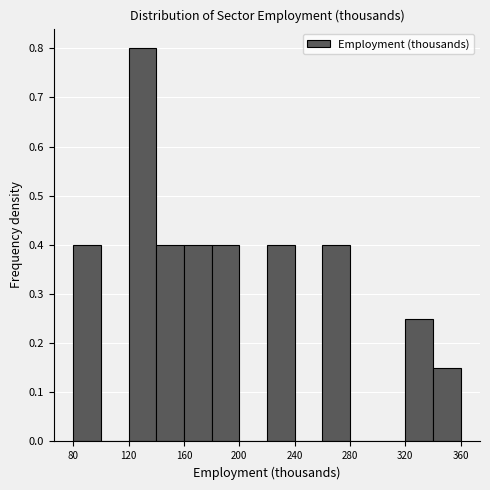

Reading left to right, transcribe this chart: for each bar, give the range it covers on the x-axis and its height. The values are not printed on the chart, so give them approximately, as read against the axis.

80 to 100: 0.40
100 to 120: 0
120 to 140: 0.80
140 to 160: 0.40
160 to 180: 0.40
180 to 200: 0.40
200 to 220: 0
220 to 240: 0.40
240 to 260: 0
260 to 280: 0.40
280 to 300: 0
300 to 320: 0
320 to 340: 0.25
340 to 360: 0.15